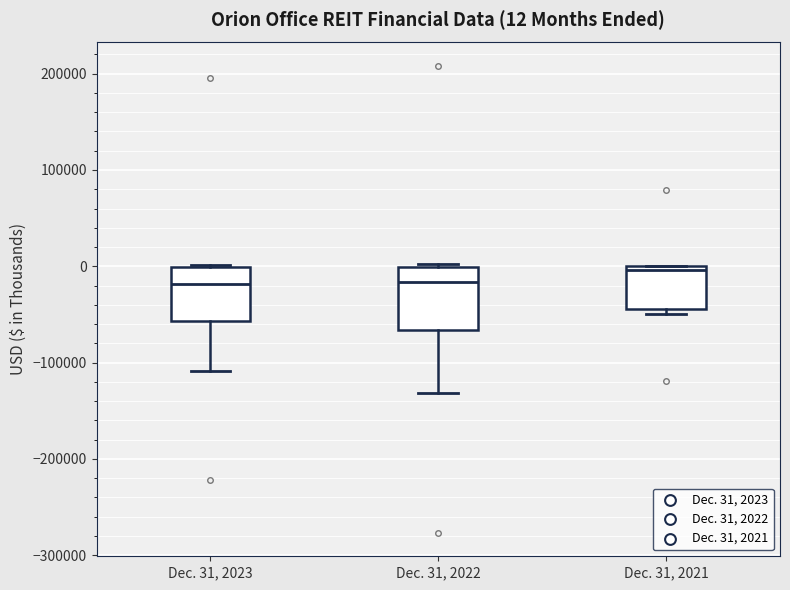

Which box's median line is the highest?

Dec. 31, 2021